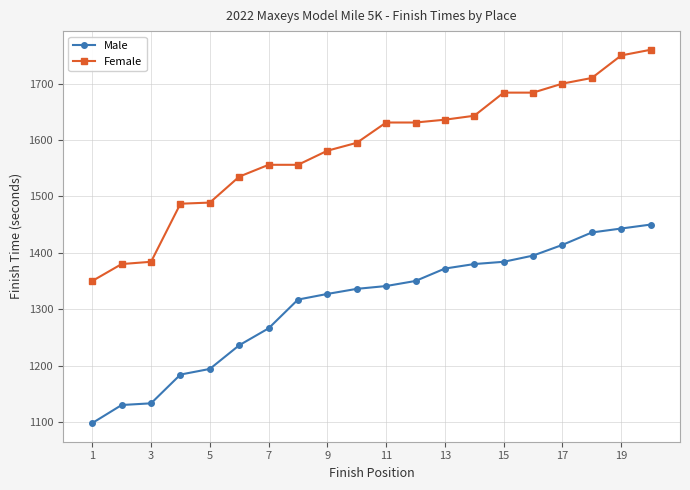

How many lines are shown in the chart?

2